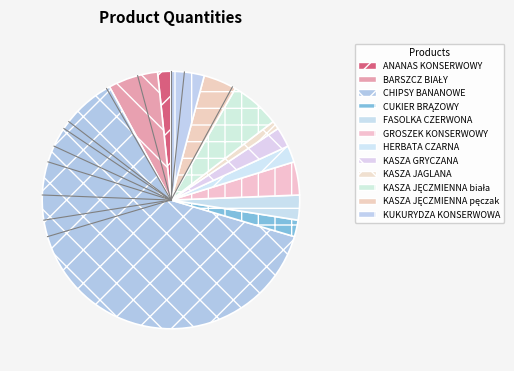

Which slice is the smallest?

KASZA JAGLANA